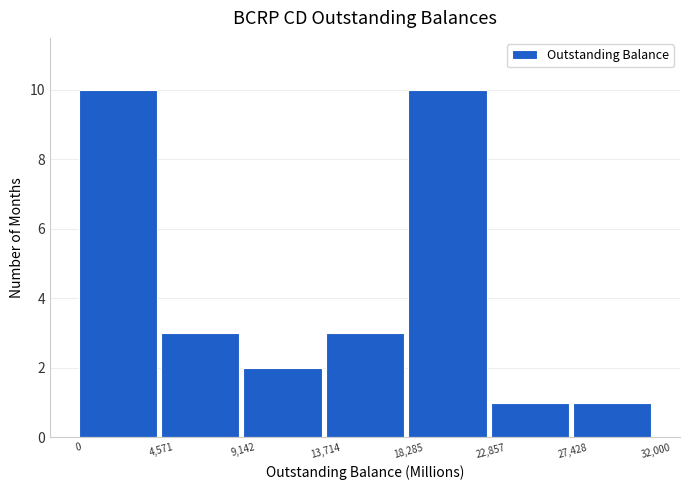

What is the height of the bar covering 13,714 to 18,285 on the x-axis? The values are not printed on the chart, so give them approximately, as read against the axis.

3